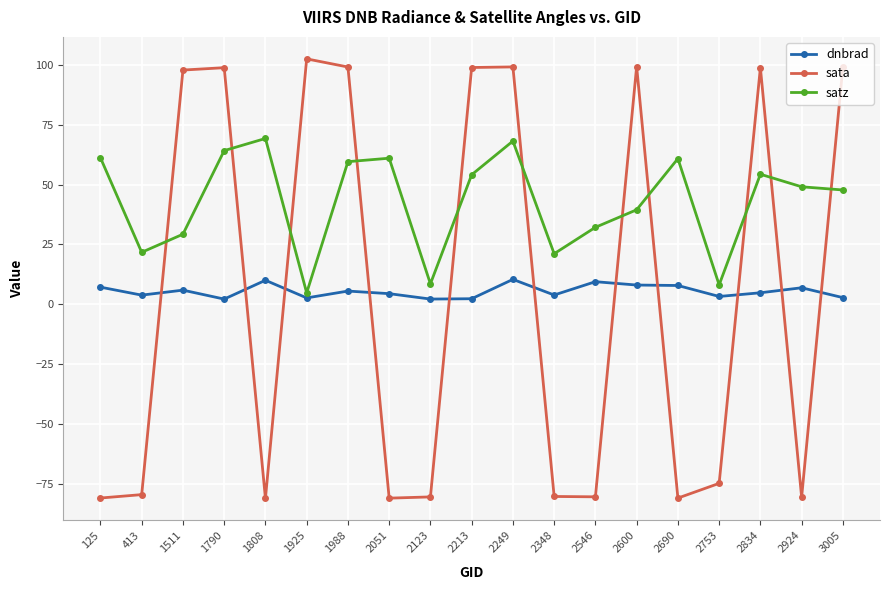

What is the difference between the highest and lowest values at 1808?

150.5